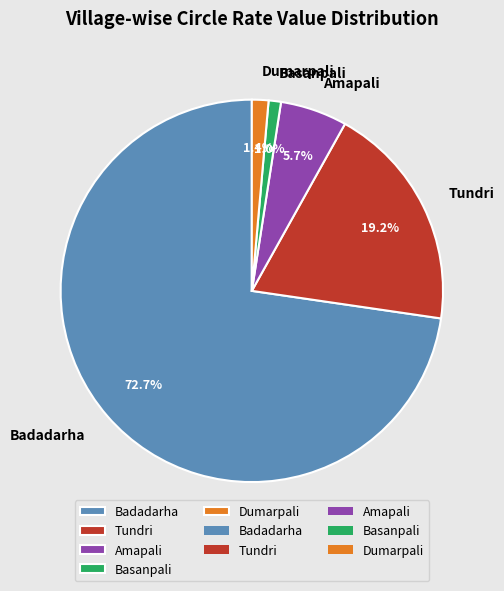

Is it true that Amapali is 6% of the pie?

True